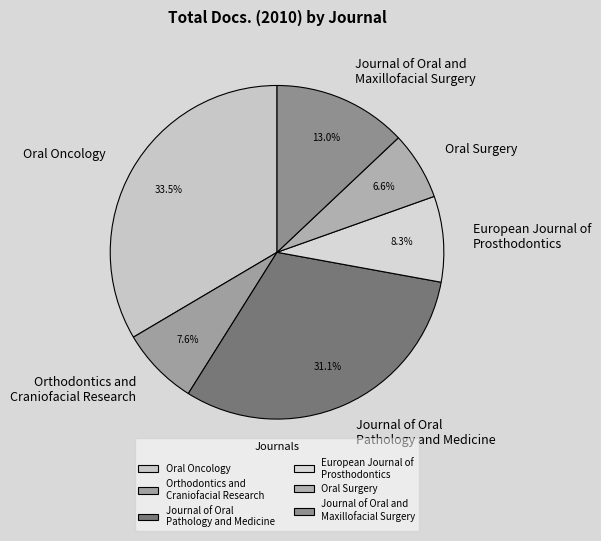

Which category has the smallest portion of the pie?

Oral Surgery